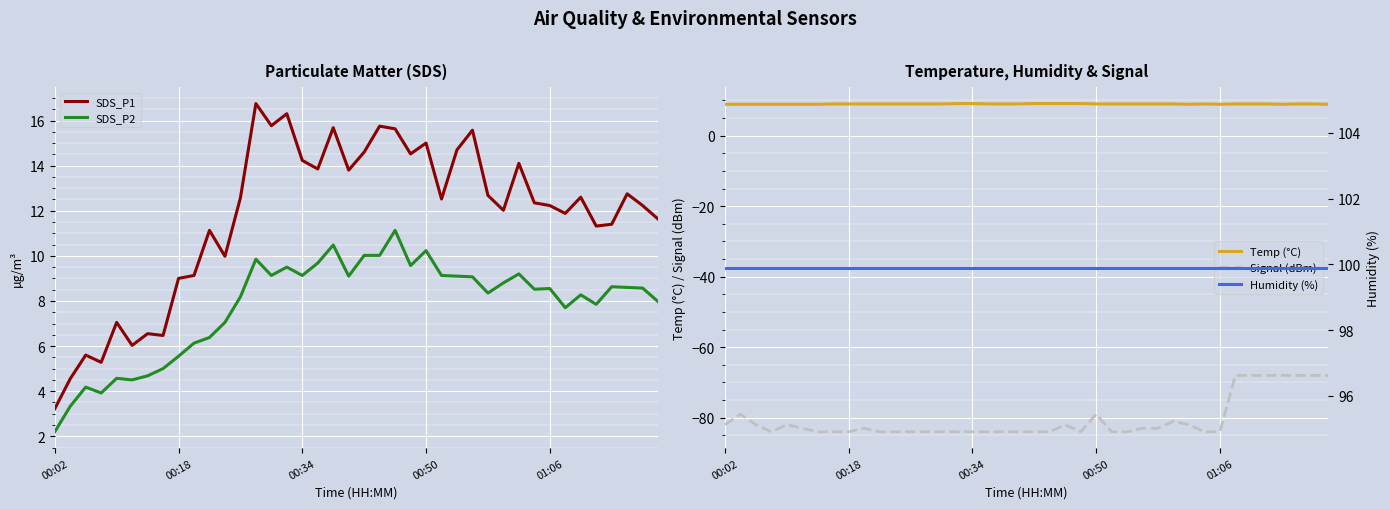

What is the minimum value for SDS_P1?

3.2